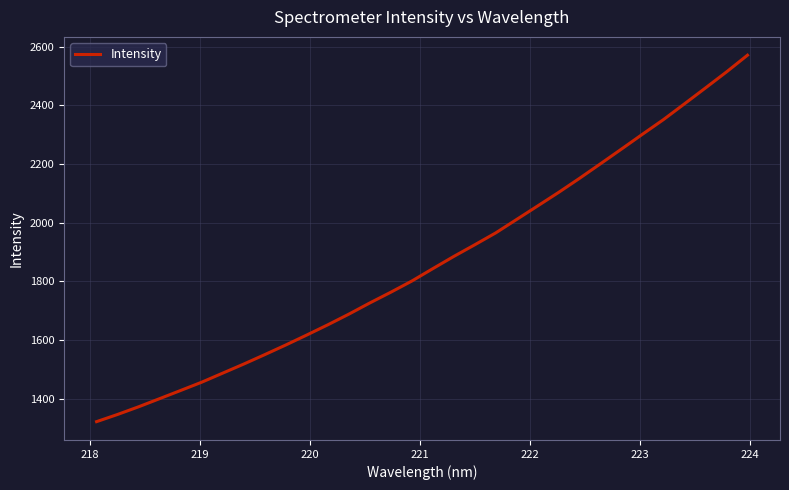

What is the smallest value displayed?

1322.1